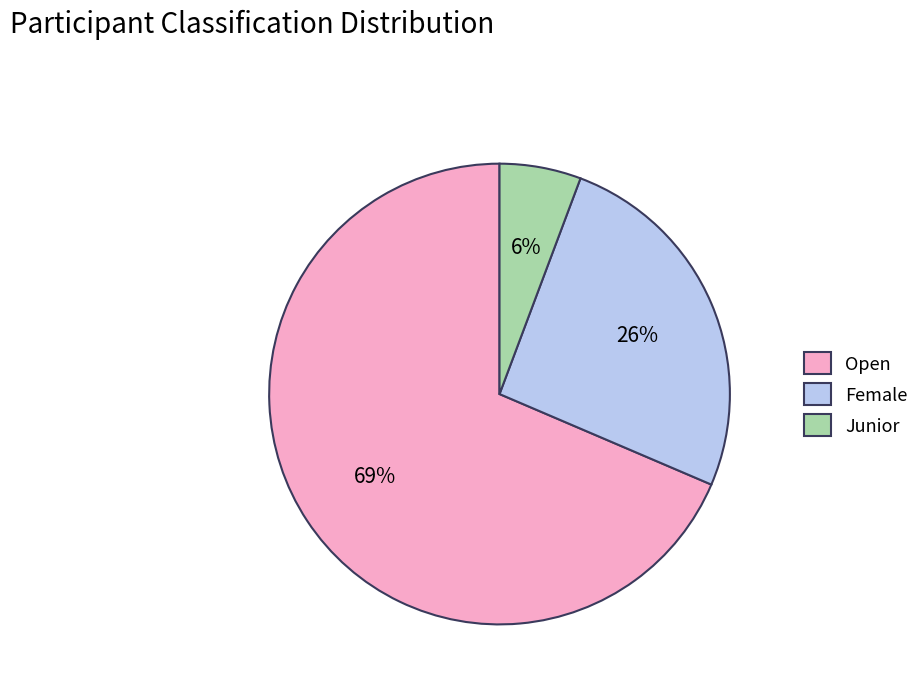

Do Female and Junior together represent more than half of the pie?

No